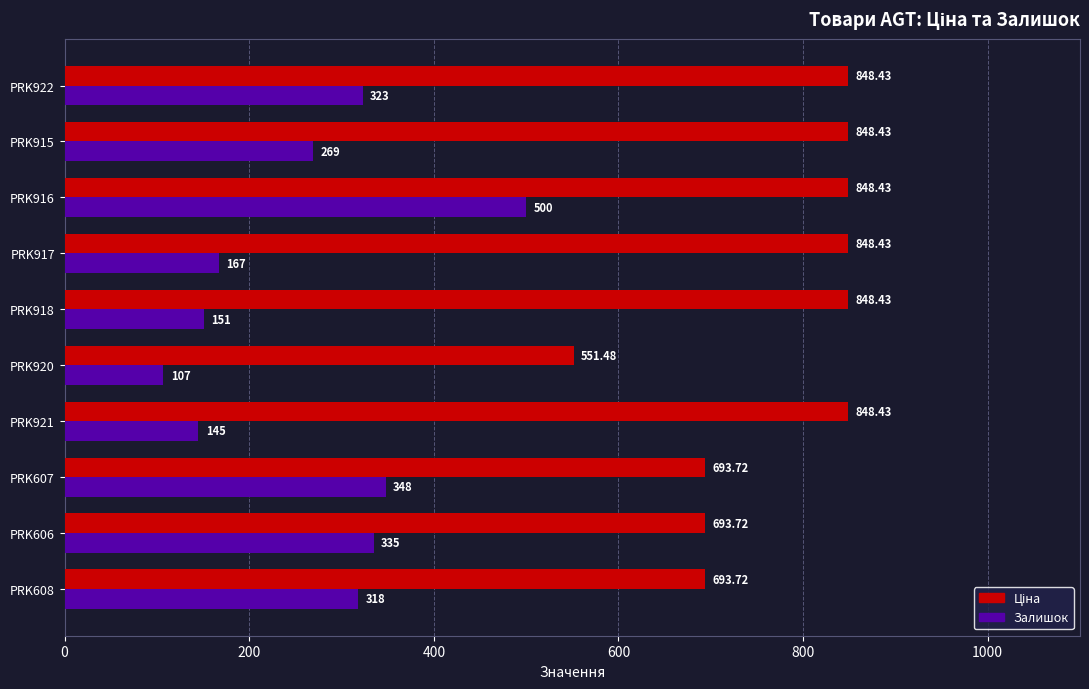

What is the greatest value displayed?

848.4